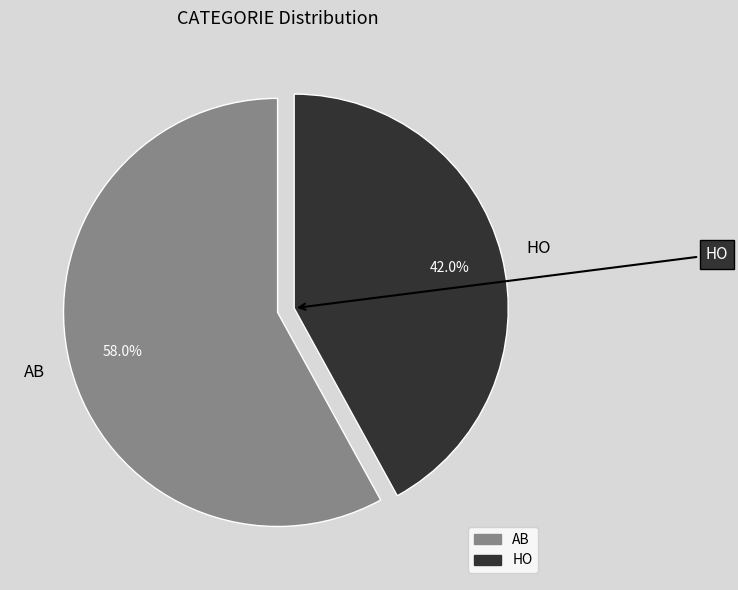

Is it true that AB is 64% of the pie?

False